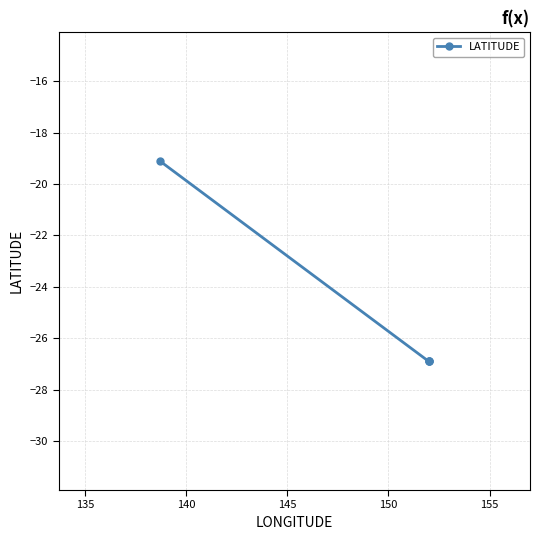

What is the difference between the values at 135 and 145?

7.8